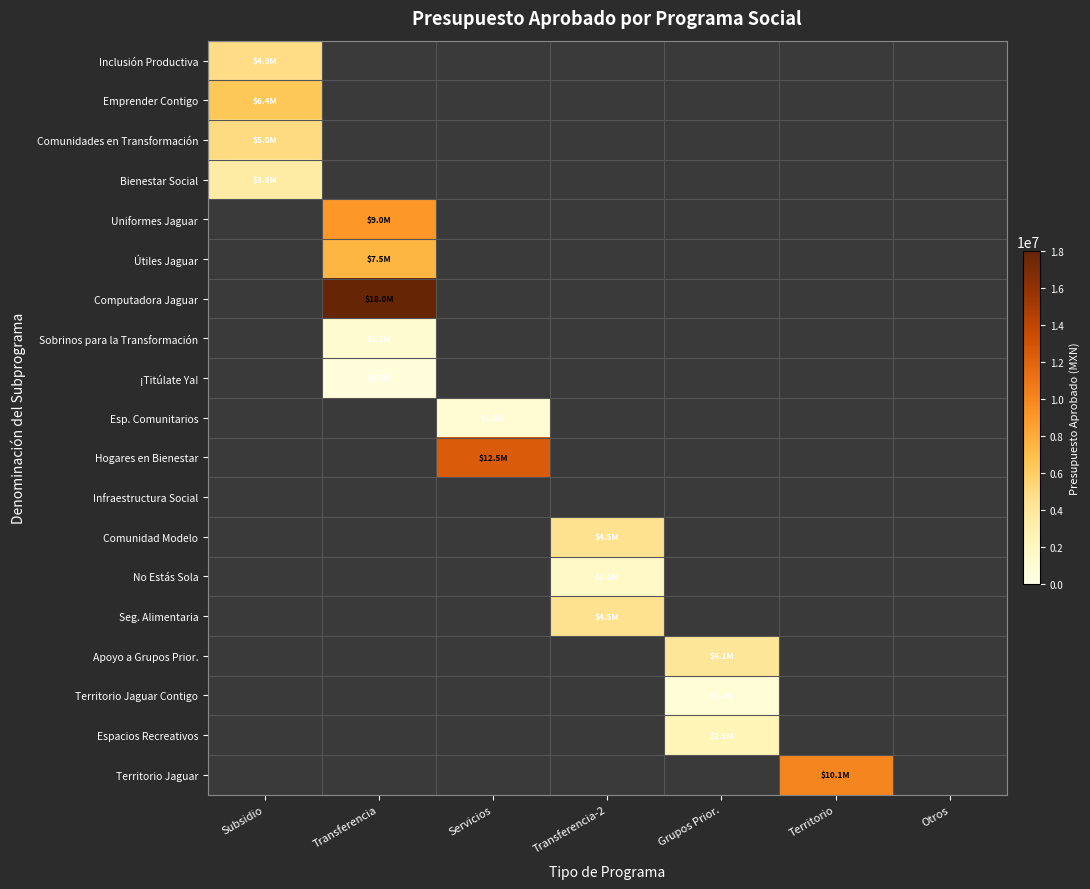

At which label does ¡Titúlate Ya! reach its peak?

Transferencia